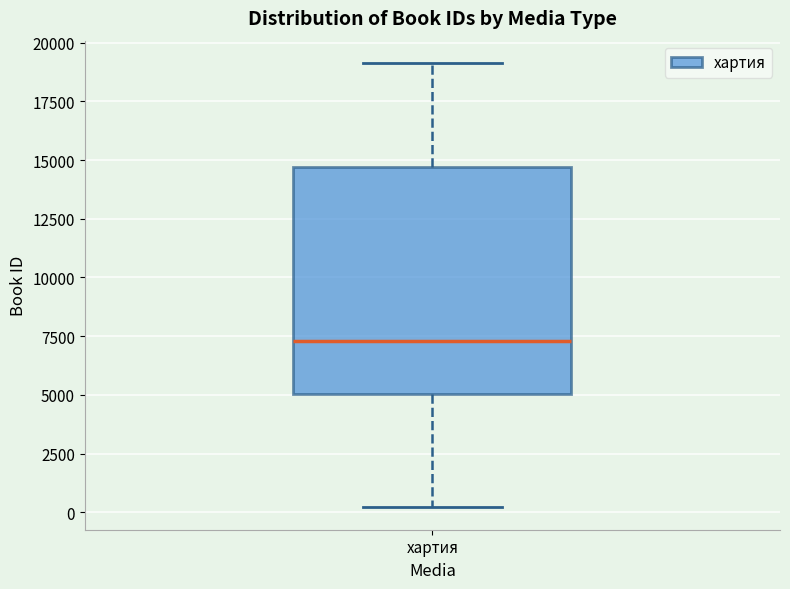

Read this box plot against the y-axis: the position of the median line, the range covered by the box, and the ends of both whiskers. The values are not printed on the chart, so give them approximately, as read against the axis.

median 7500, box 5000 to 14500, whiskers 0 to 19000